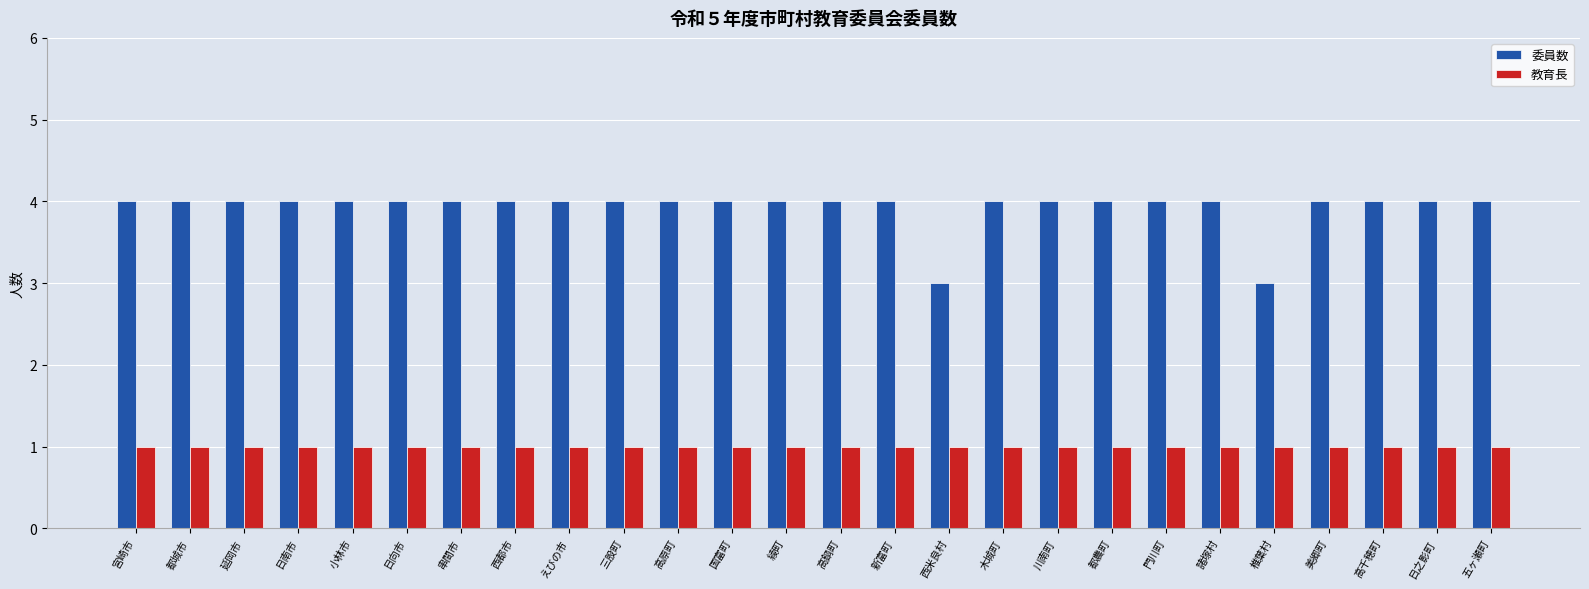

What is the difference between the maximum and second lowest values in the 委員数 series?

1